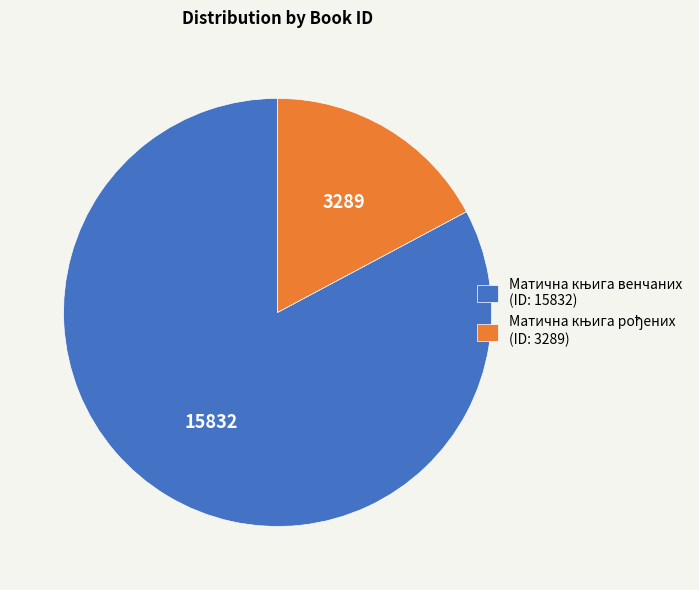

Does any single category account for the majority?

Yes